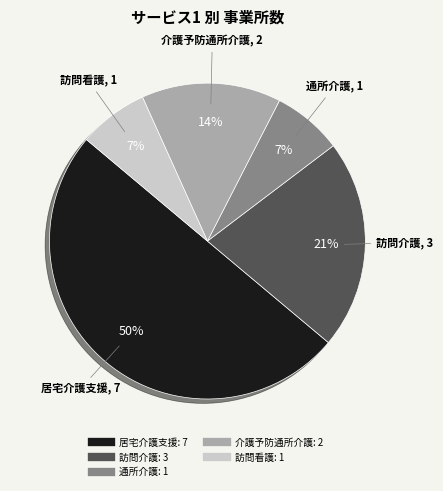

Is the sum of 介護予防通所介護 and 訪問介護 greater than half?

No